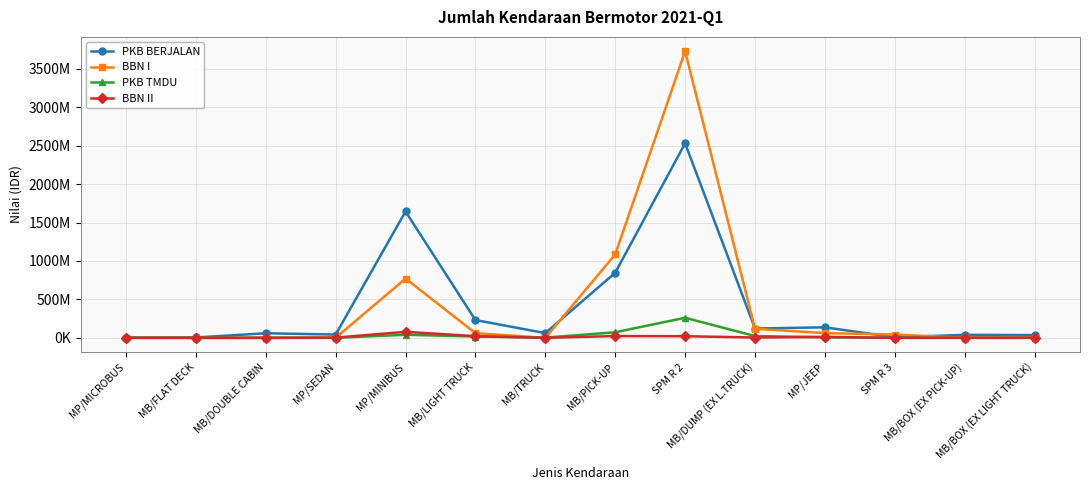

What are all the series names shown in the legend?

PKB BERJALAN, BBN I, PKB TMDU, BBN II